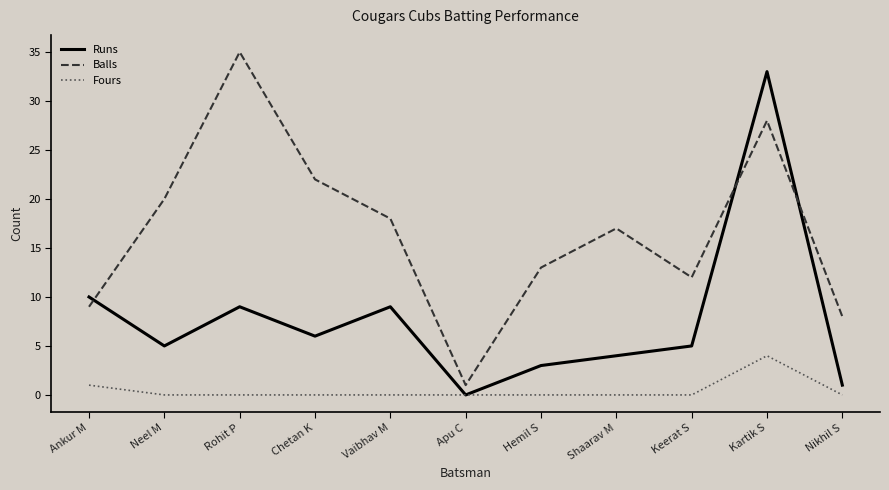

List the series in order of their peak value, highest first.

Balls, Runs, Fours